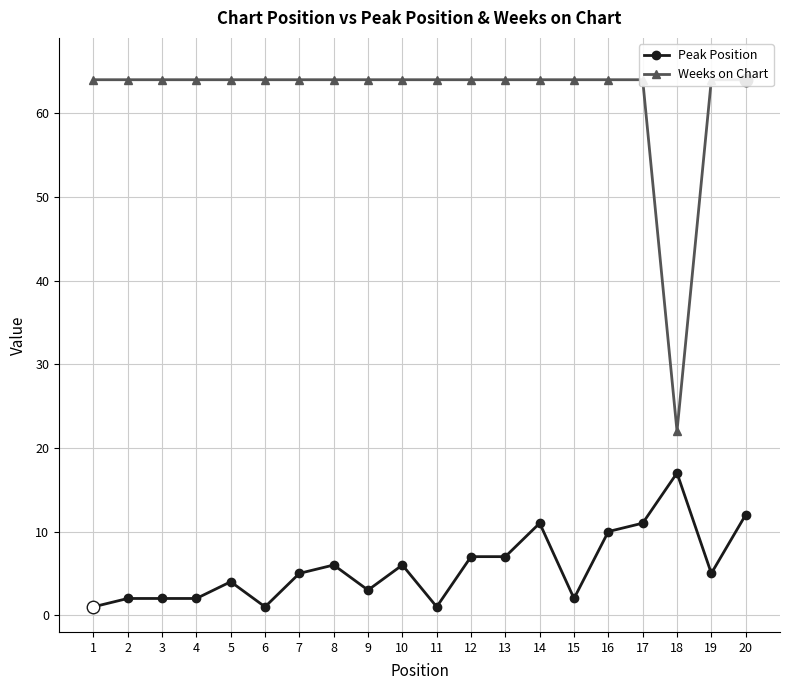

How many lines are shown in the chart?

2